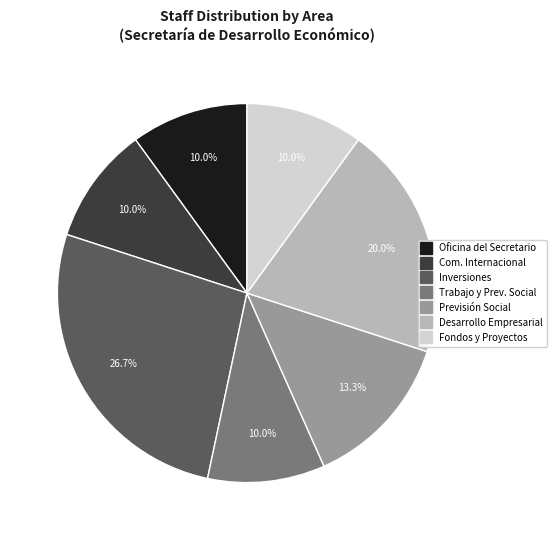

Is there any slice that represents more than half of the pie?

No